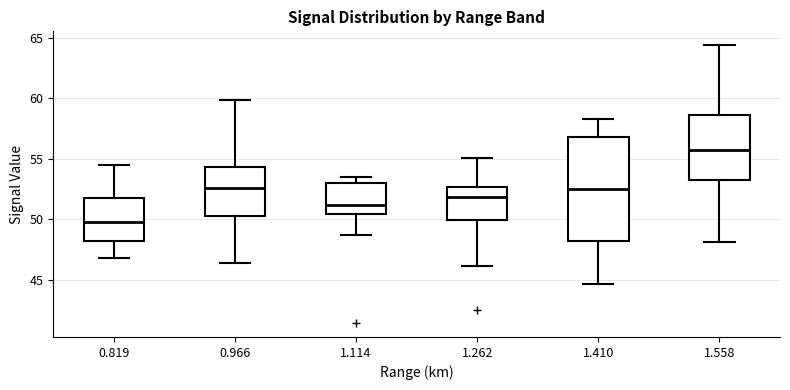

Which box has the highest median line?

1.558